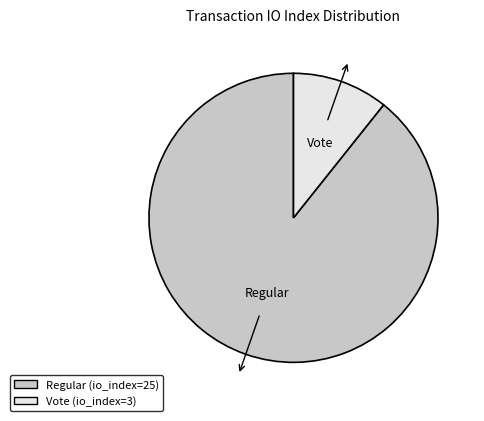

Is there a majority slice in this chart?

Yes